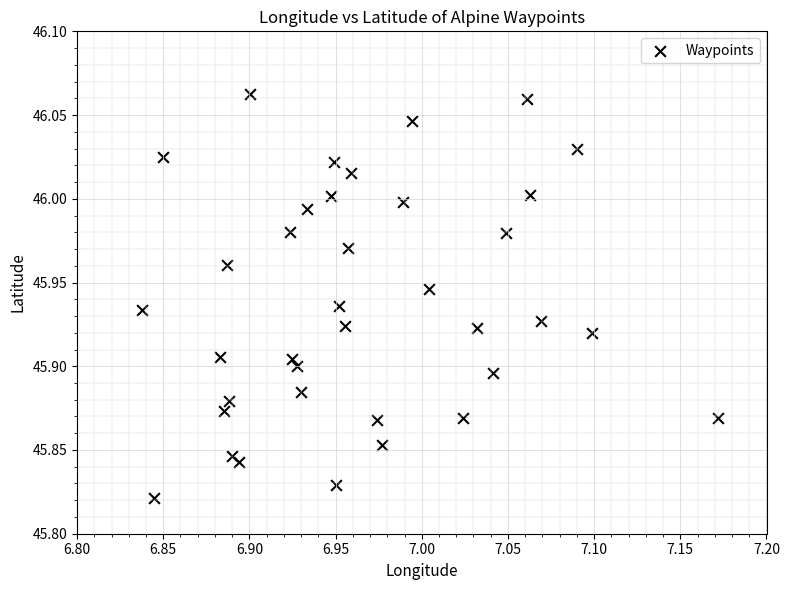

What is the range of X values (max minus min)?

0.3